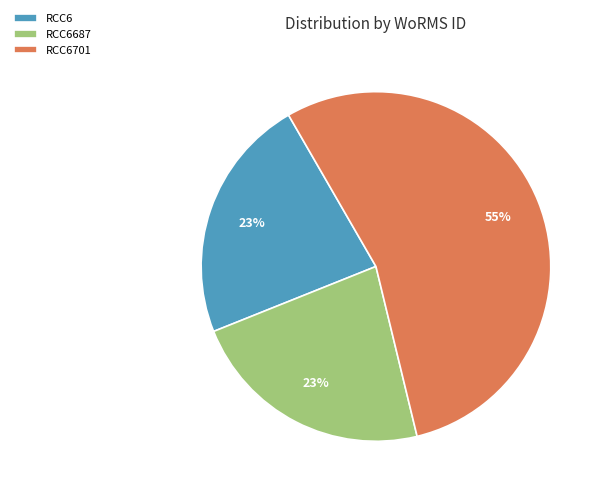

True or false: RCC6 accounts for 35% of the total.

False